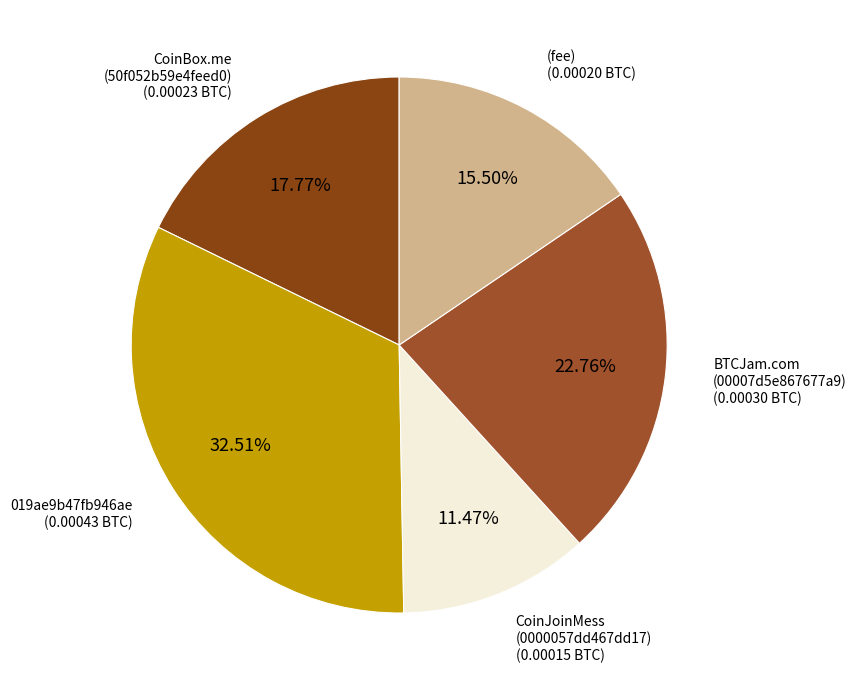

Rank the categories by value from highest to lowest.

019ae9b47fb946ae, BTCJam.com (00007d5e867677a9), CoinBox.me (50f052b59e4feed0), (fee), CoinJoinMess (0000057dd467dd17)